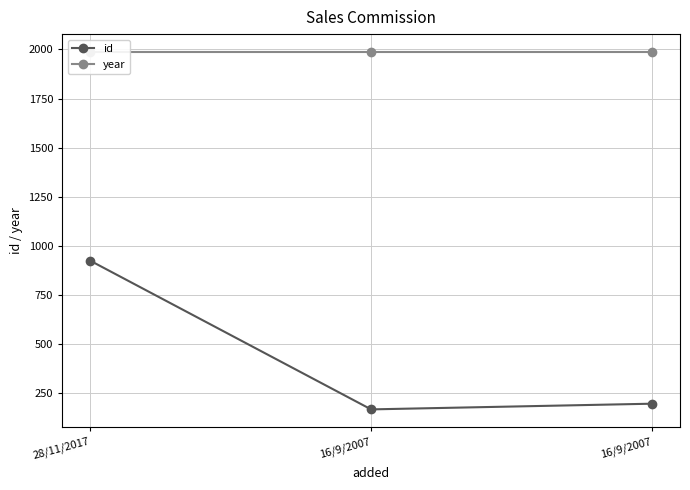

Reading left to right, transcribe all the data shown in this chart.

id: 924	167	196
year: 1987	1987	1987